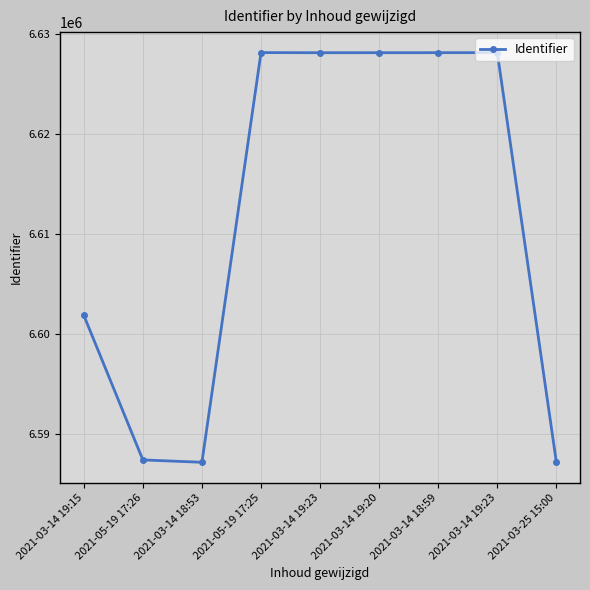

How many data points are less than 6628151?

4